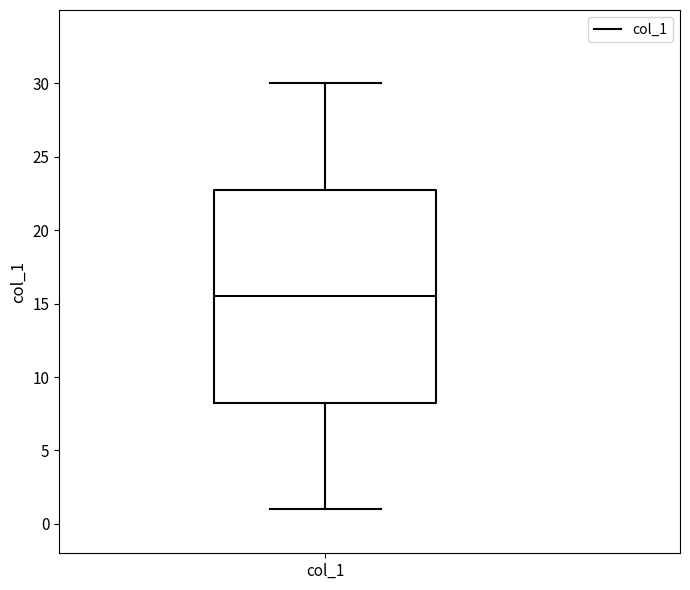

Read this box plot against the y-axis: the position of the median line, the range covered by the box, and the ends of both whiskers. The values are not printed on the chart, so give them approximately, as read against the axis.

median 15.5, box 8.5 to 23.0, whiskers 1.0 to 30.0